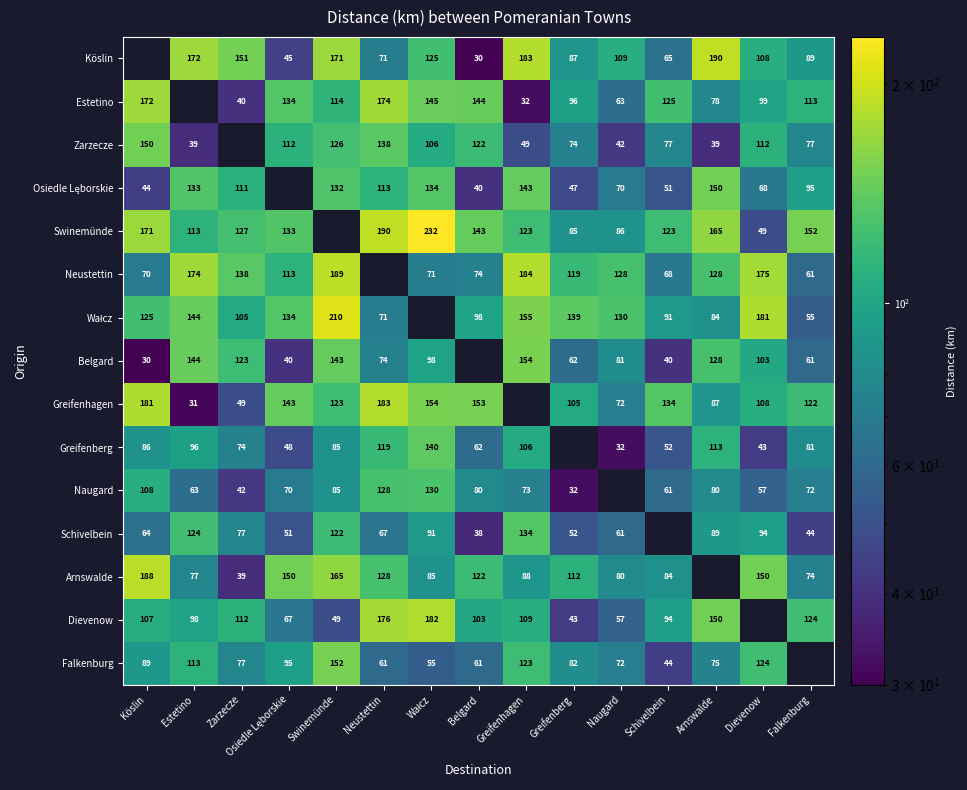

True or false: Arnswalde has a value of 39 at Zarzecze.

True